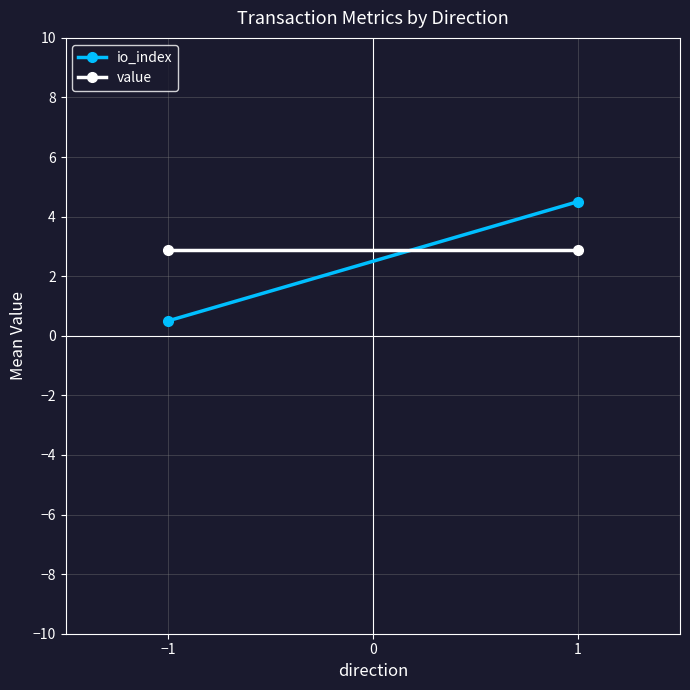

What is the sum of the value values at −1 and 0?

5.8